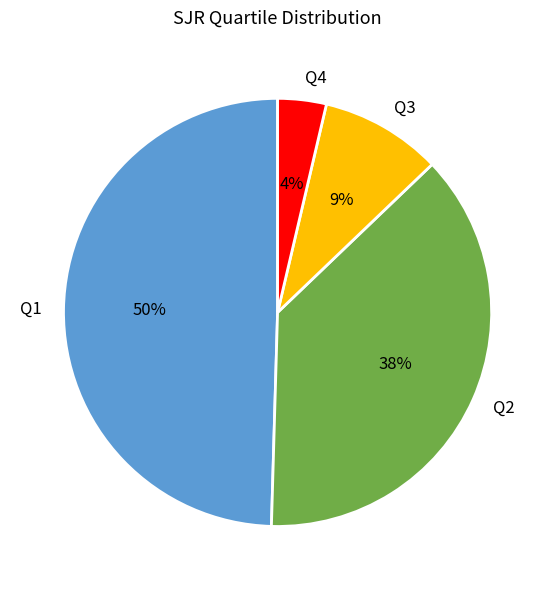

What is the smallest slice in the pie chart?

Q4